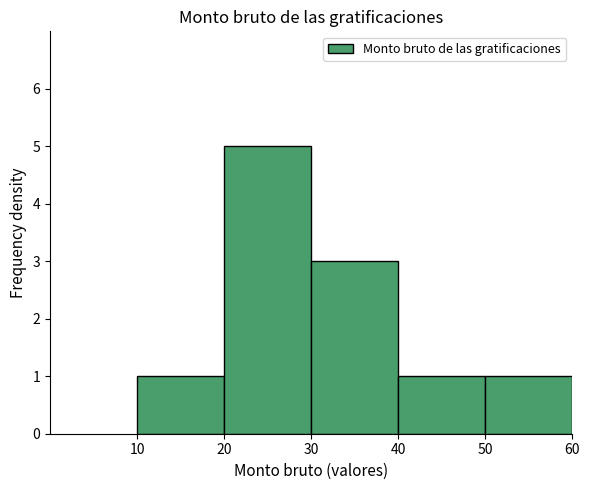

What is the height of the bar covering 40 to 50 on the x-axis? The values are not printed on the chart, so give them approximately, as read against the axis.

1